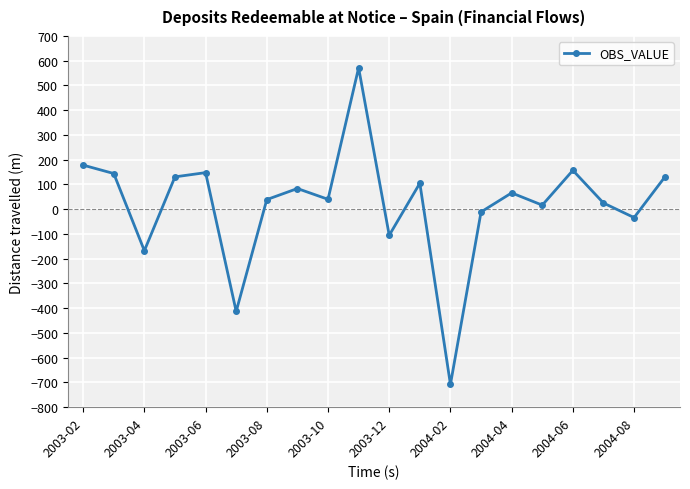

How many data points does each series have?

20